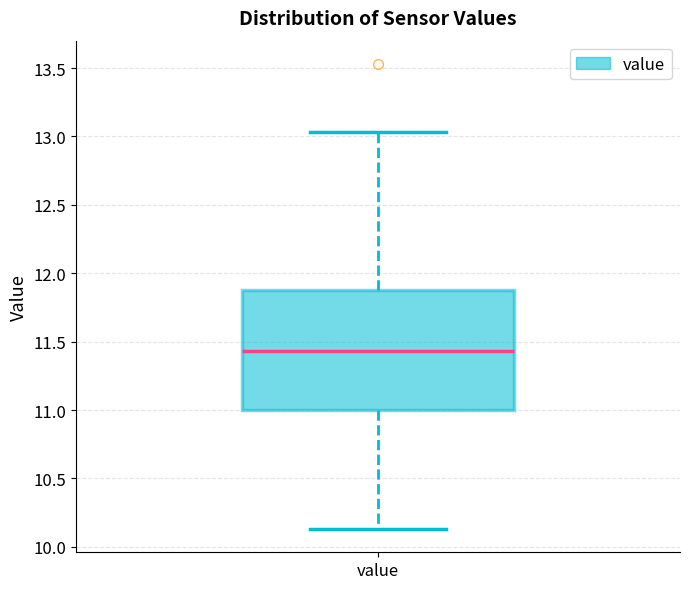

Where is the upper edge of the box for value on the y-axis? The values are not printed on the chart, so give them approximately, as read against the axis.

11.90